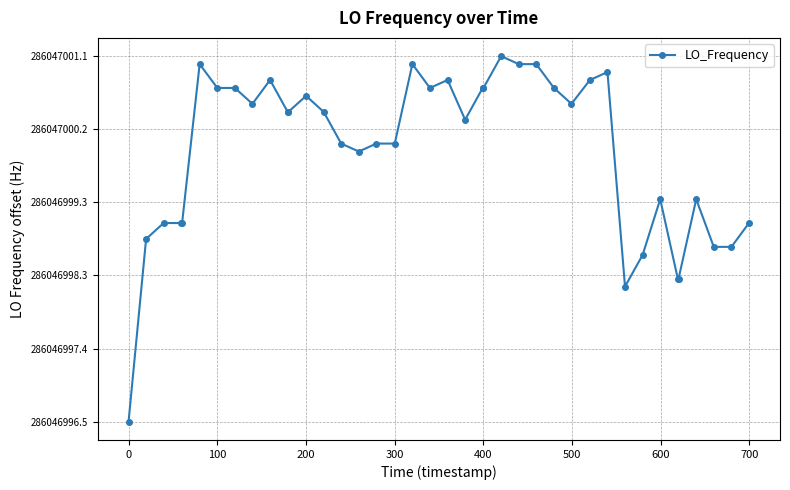

Does the chart have visible grid lines?

Yes